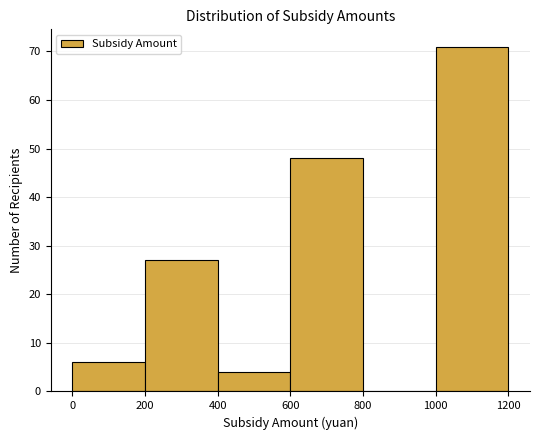

Over which range of the x-axis is the bar tallest?

1000 to 1200